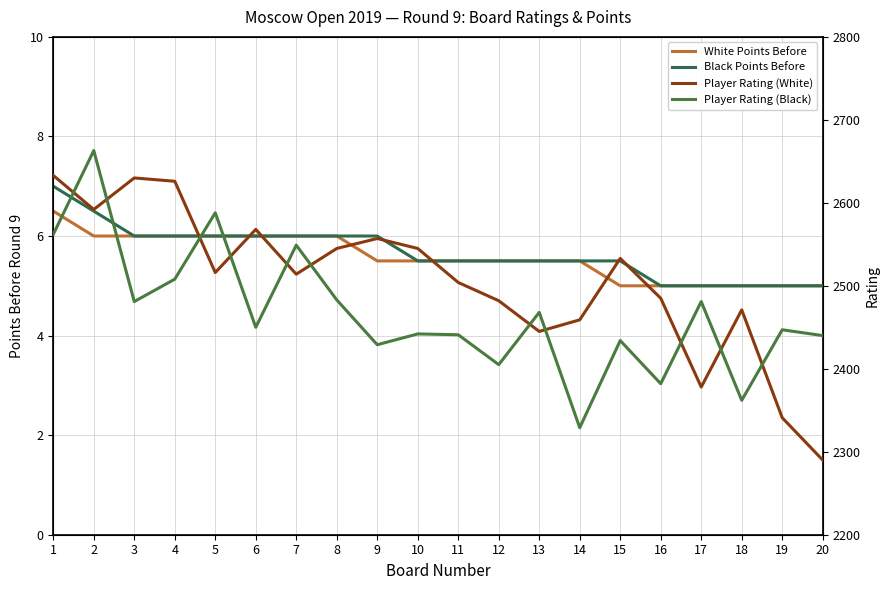

What is the average value of the White Points Before series?

5.6